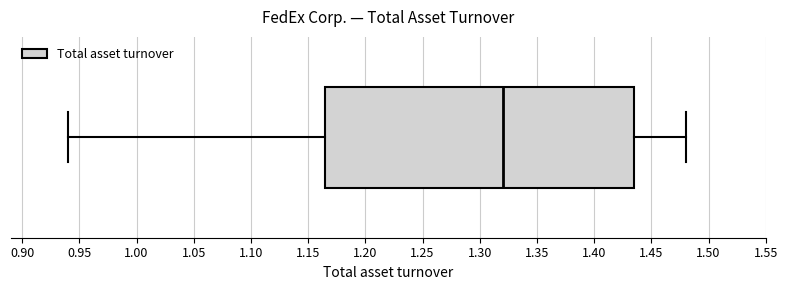

Transcribe this box plot: give where the median line is, the range the box spans, and where the two whiskers end, as read against the x-axis. The values are not printed on the chart, so give them approximately, as read against the axis.

median 1.320, box 1.165 to 1.435, whiskers 0.940 to 1.480